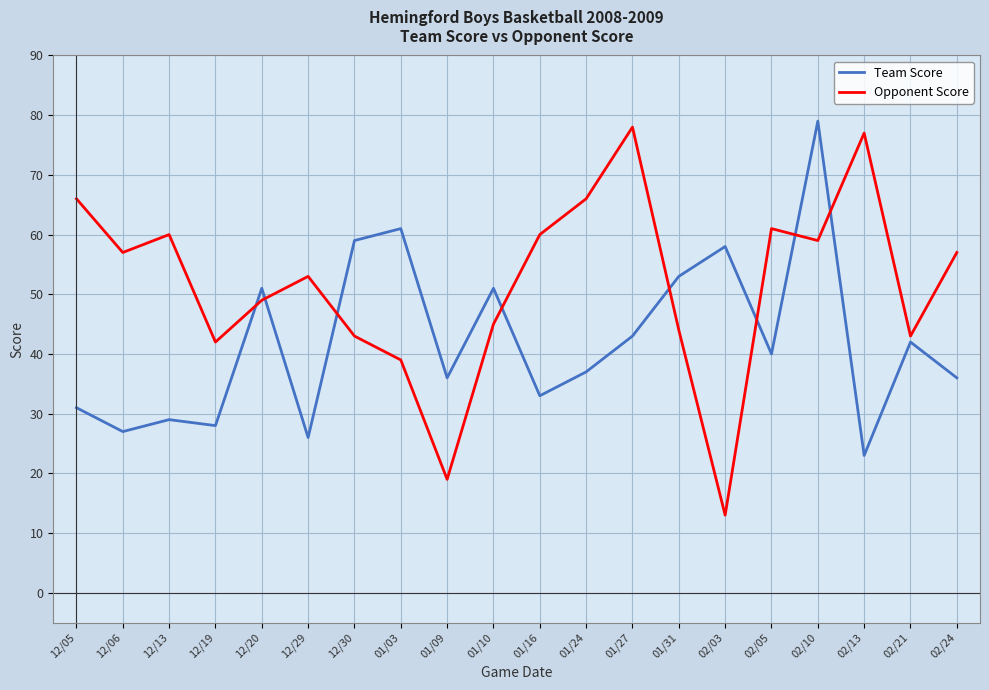

How many interior local peaks does the Opponent Score series have?

5